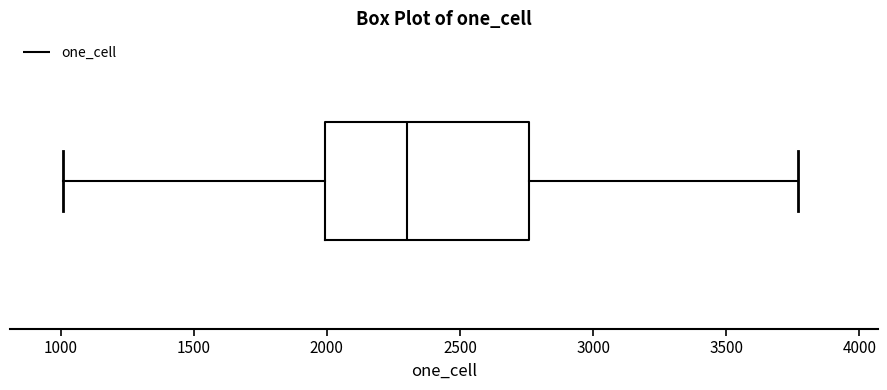

Transcribe this box plot: give where the median line is, the range the box spans, and where the two whiskers end, as read against the x-axis. The values are not printed on the chart, so give them approximately, as read against the axis.

median 2300, box 2000 to 2750, whiskers 1000 to 3750